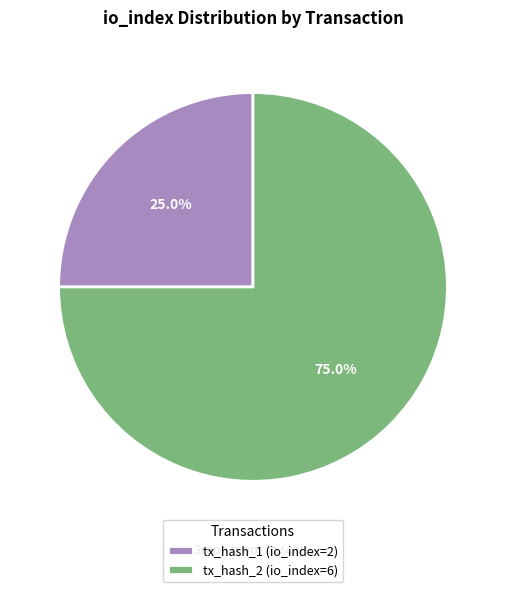

To the nearest percent, what is the combined percentage of tx_hash_2 (io_index=6) and tx_hash_1 (io_index=2)?

100%